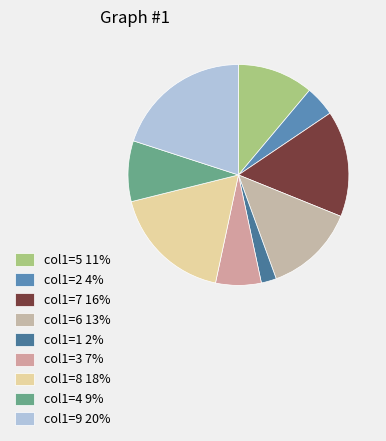

How many slices are in this pie chart?

9